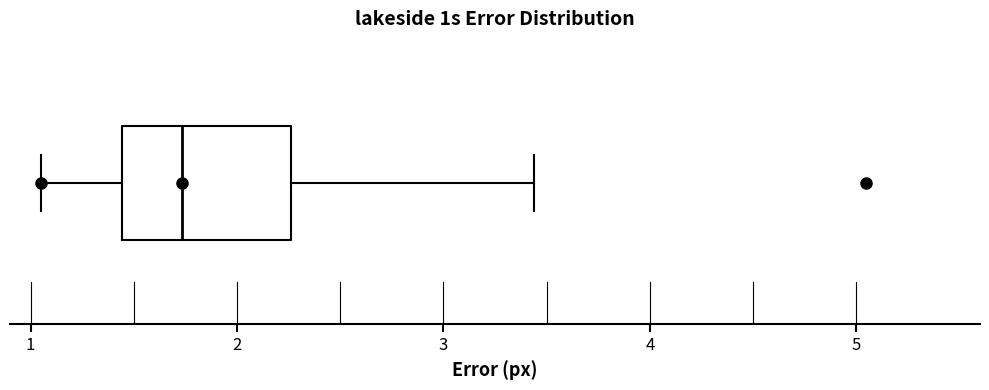

Read this box plot against the x-axis: the position of the median line, the range covered by the box, and the ends of both whiskers. The values are not printed on the chart, so give them approximately, as read against the axis.

median 1.7, box 1.4 to 2.3, whiskers 1.1 to 3.4